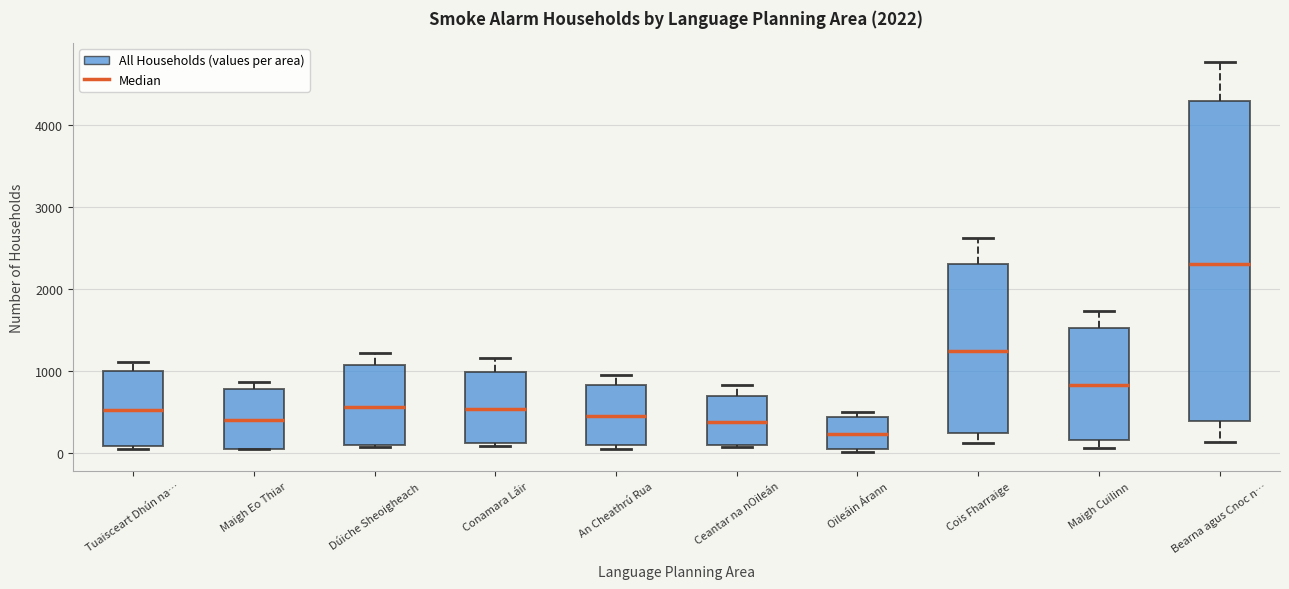

Reading left to right, transcribe this box plot: for each box, give where its median line is, the range the box spans, and where its two whiskers end, as read against the y-axis. The values are not printed on the chart, so give them approximately, as read against the axis.

Tuaisceart Dhún na…: median 500, box 100 to 1000, whiskers 100 (just below the box's lower edge) to 1100
Maigh Eo Thiar: median 400, box 100 to 800, whiskers 100 to 900
Dúiche Sheoigheach: median 600, box 100 to 1100, whiskers 100 to 1200
Conamara Láir: median 500, box 100 to 1000, whiskers 100 to 1200
An Cheathrú Rua: median 500, box 100 to 800, whiskers 100 (just below the box's lower edge) to 1000
Ceantar na nOileán: median 400, box 100 to 700, whiskers 100 to 800
Oileáin Árann: median 200, box 0 to 400, whiskers 0 to 500
Cois Fharraige: median 1200, box 300 to 2300, whiskers 100 to 2600
Maigh Cuilinn: median 800, box 200 to 1500, whiskers 100 to 1700
Bearna agus Cnoc n…: median 2300, box 400 to 4300, whiskers 100 to 4800